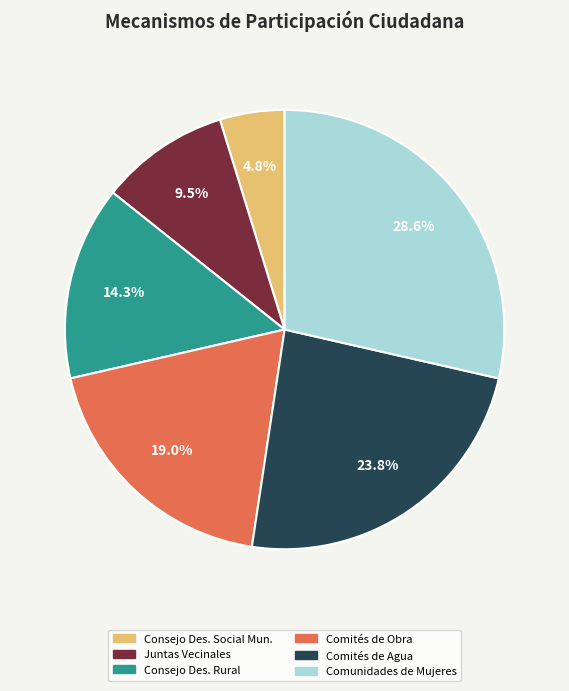

Is there any slice that represents more than half of the pie?

No